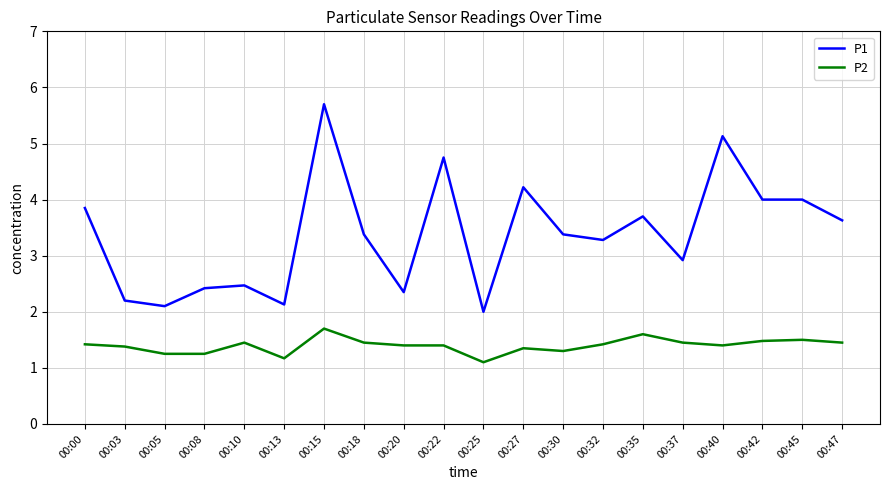

Does the chart display data point markers on the line(s)?

No